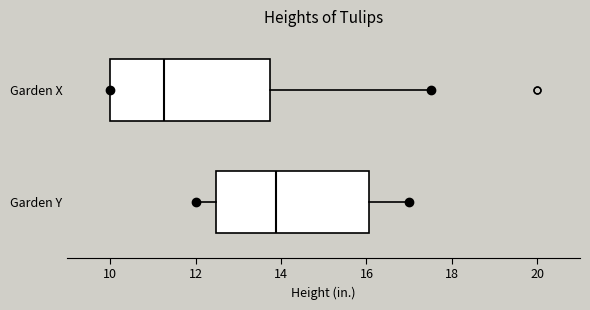

Reading bottom to top, read every box against the x-axis: the position of its median line, the range the box covers, and the ends of its whiskers. The values are not printed on the chart, so give them approximately, as read against the axis.

Garden Y: median 13.8, box 12.4 to 16.0, whiskers 12.0 to 17.0
Garden X: median 11.2, box 10.0 to 13.8, whiskers 10.0 to 17.6